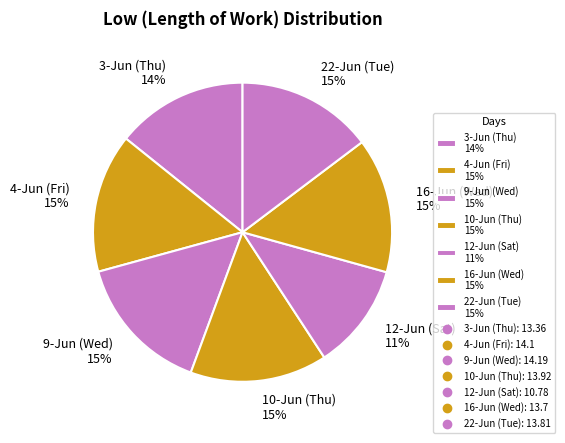

Is 16-Jun (Wed) the majority of the pie?

No